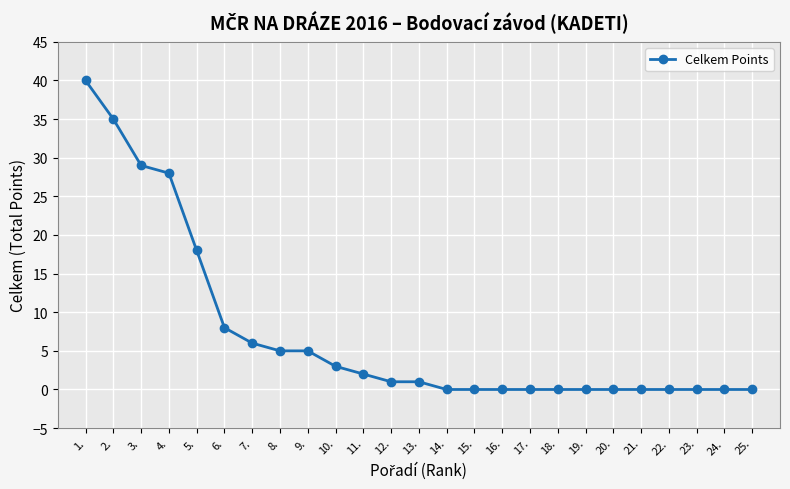

Is this an area chart (filled region under the line)?

No